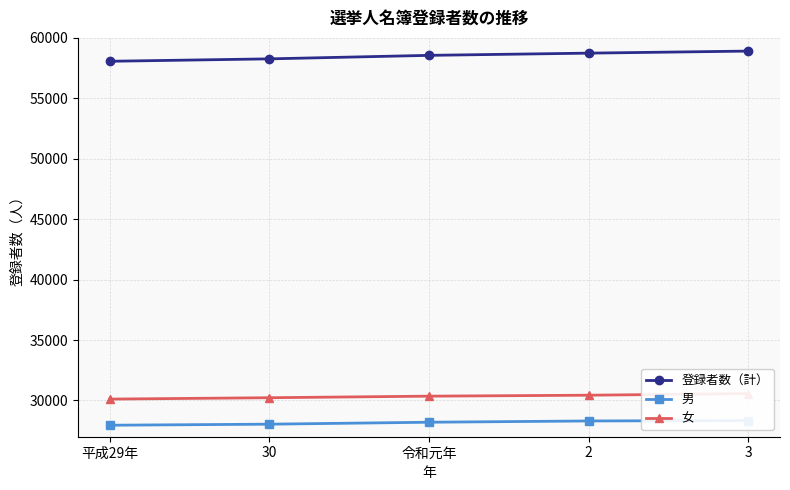

What is the minimum value for 男?

27951